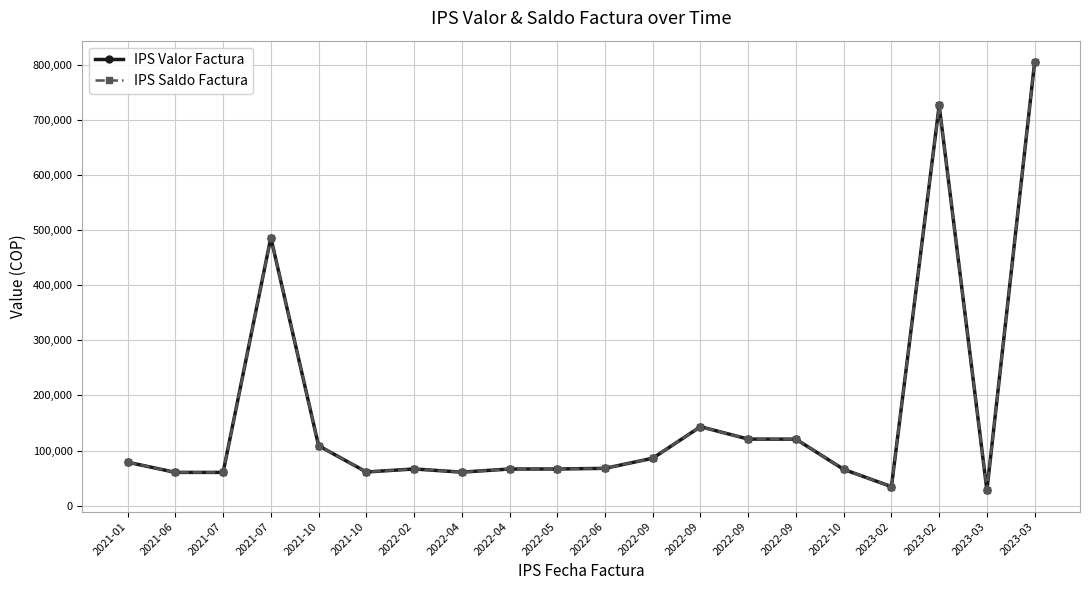

Is this an area chart (filled region under the line)?

No